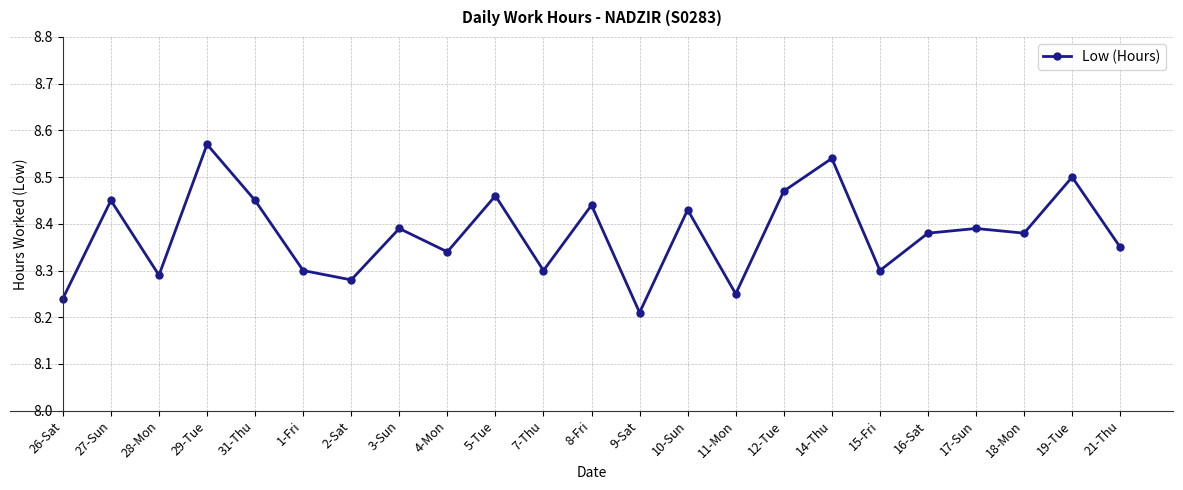

How many values are between 8 and 9?

23